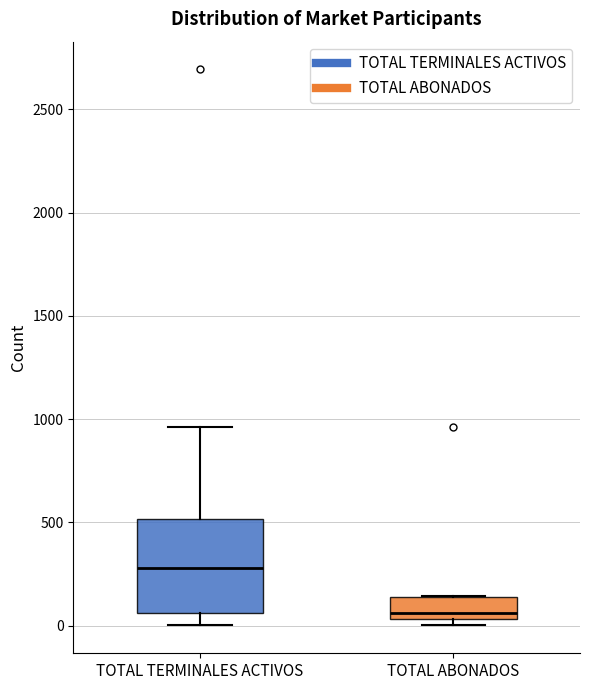

Which box is the tallest, from its lower edge to its upper edge?

TOTAL TERMINALES ACTIVOS